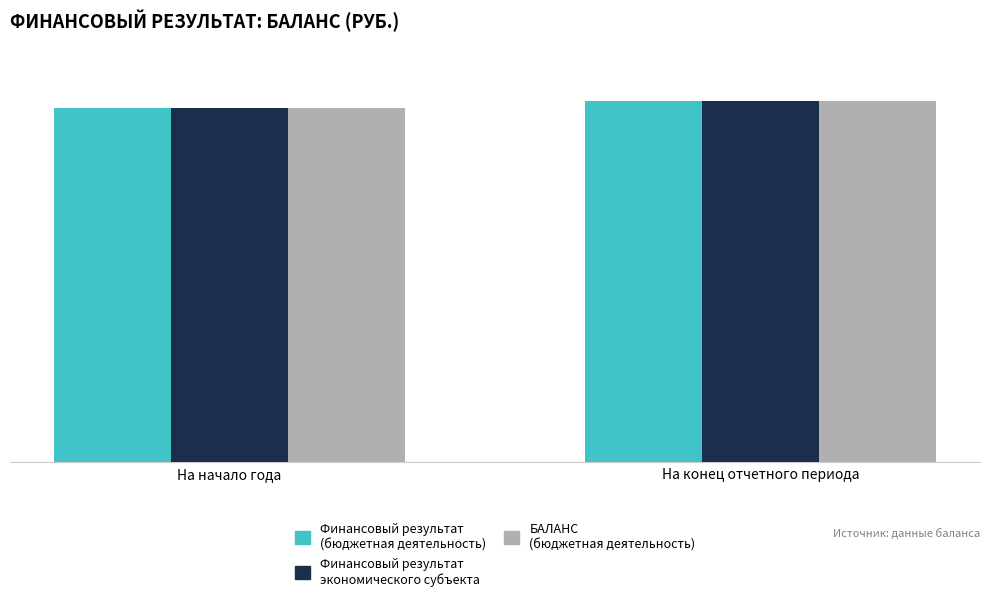

The Финансовый результат экономического субъекта (бюджетная деятельность) series shows 12963241.5 at На начало года. True or false?

True